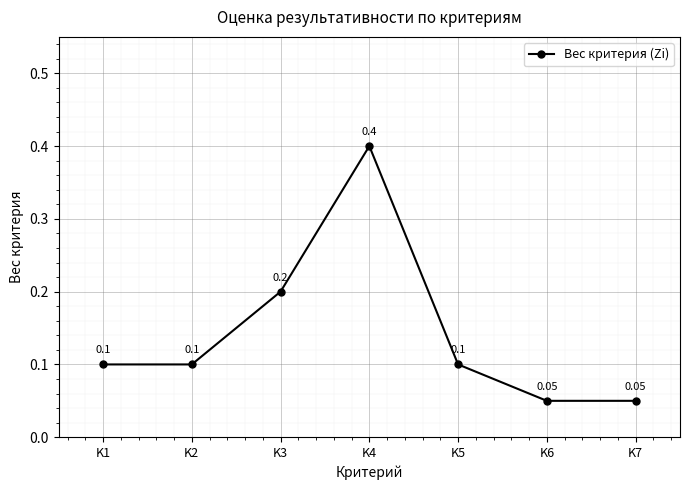

How many interior local peaks (higher than both neighbors) does the data have?

1